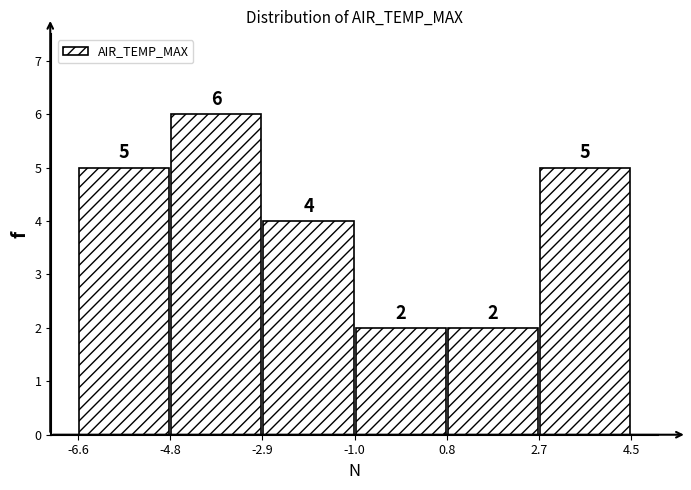

How tall is the bar that spans -6.6 to -4.8 on the x-axis?

5